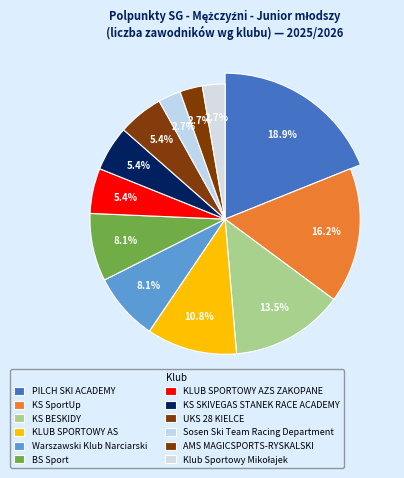

Count the number of slices in the pie.

12